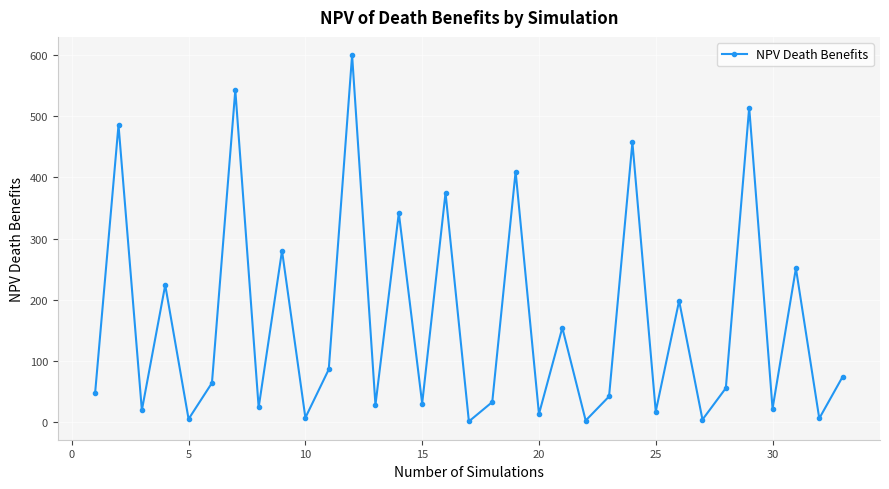

What is the value of the 24th point from the left?

457.0